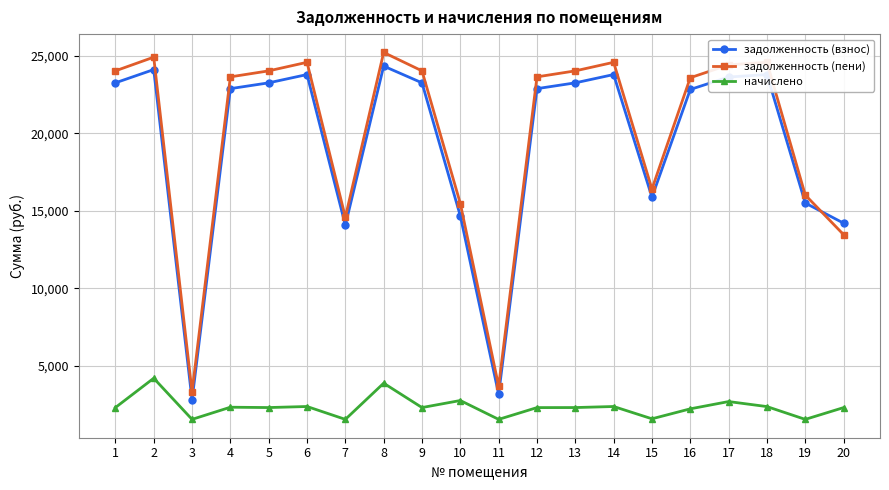

At which category does задолженность (пени) reach its first local valley?

3